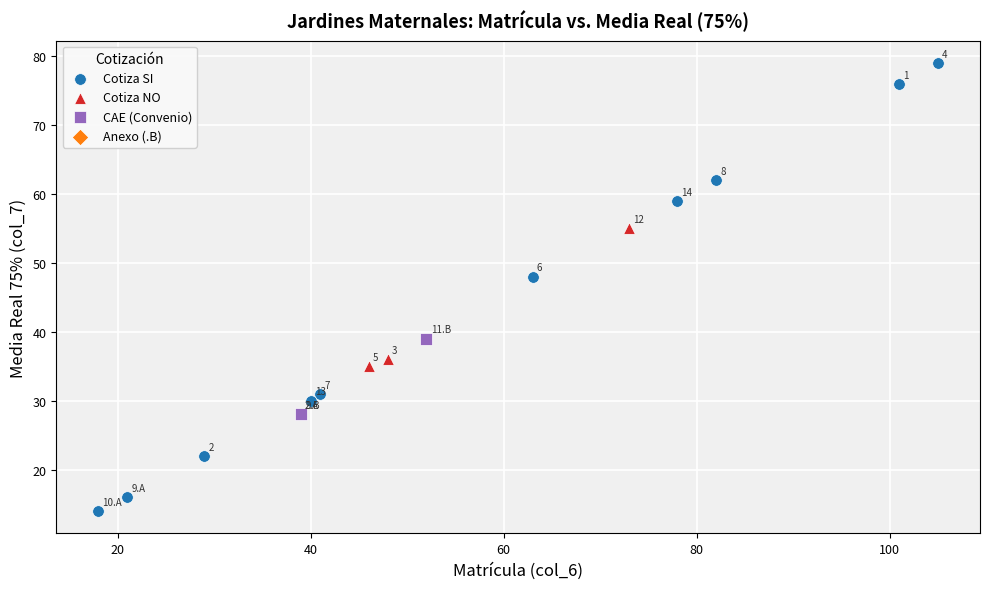

Which series reaches the maximum Y coordinate?

Cotiza SI